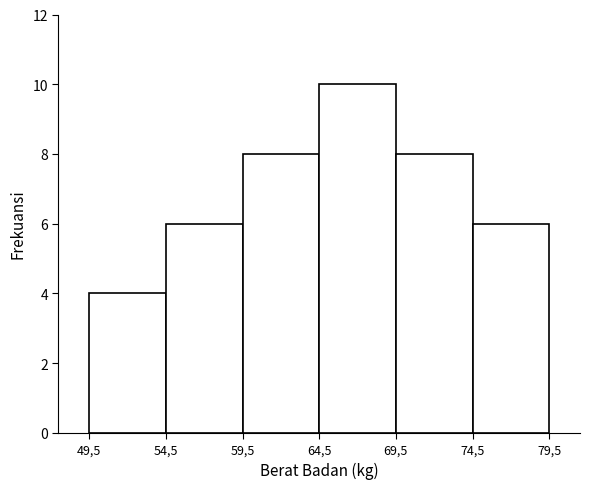

Reading left to right, extract all data points from this chart.

4	6	8	10	8	6